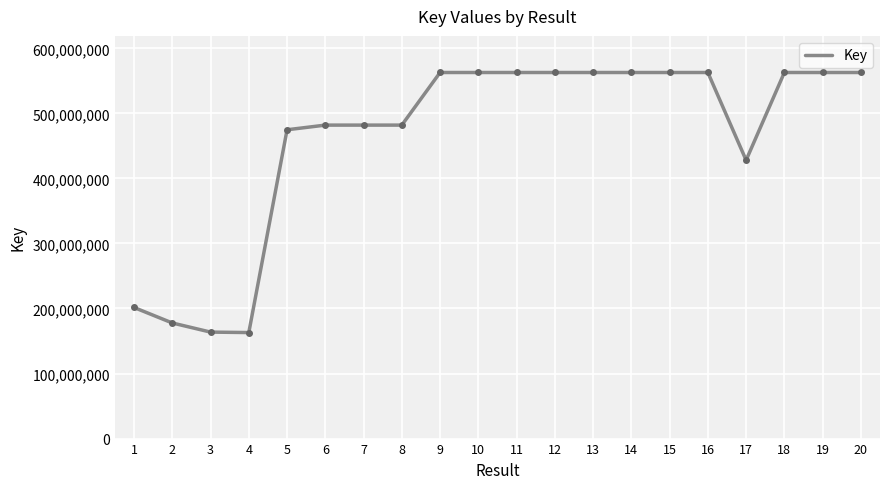

What is the greatest value displayed?

562839676